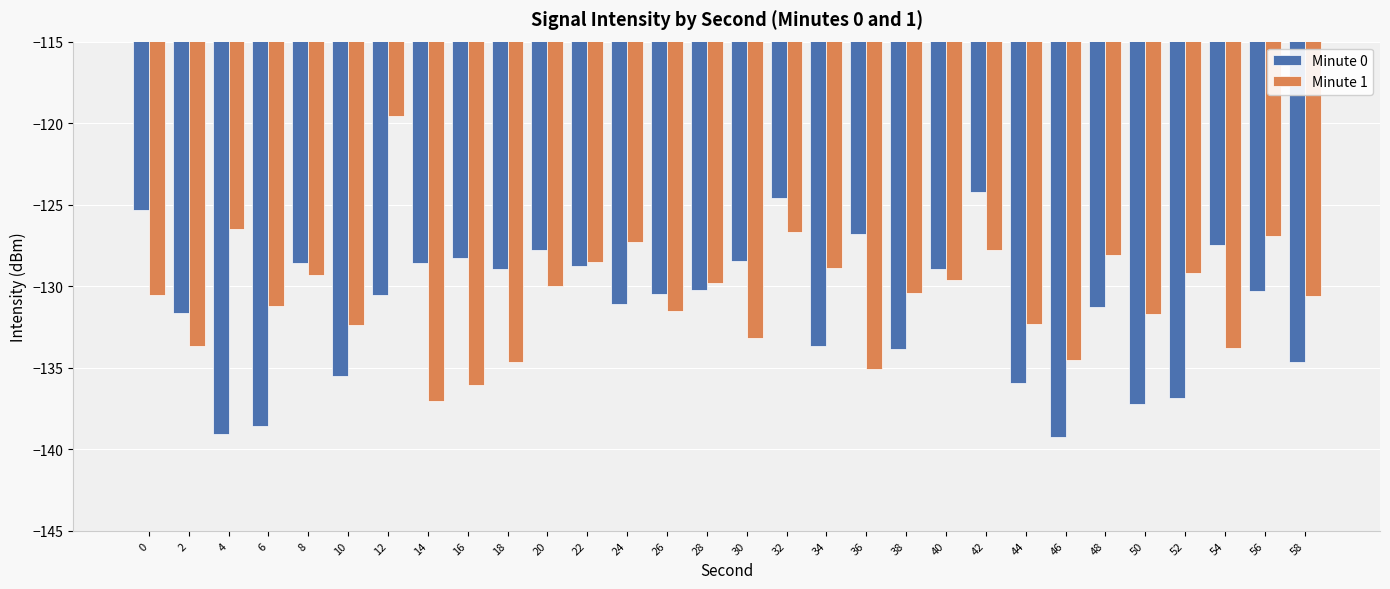

True or false: Minute 0 has a value of -130.5 at 26.

True